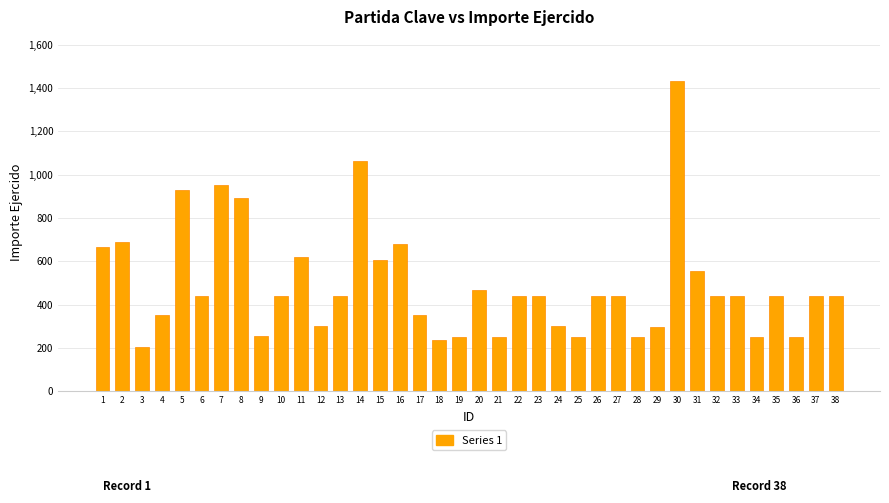

Count the number of categories in the chart.

38